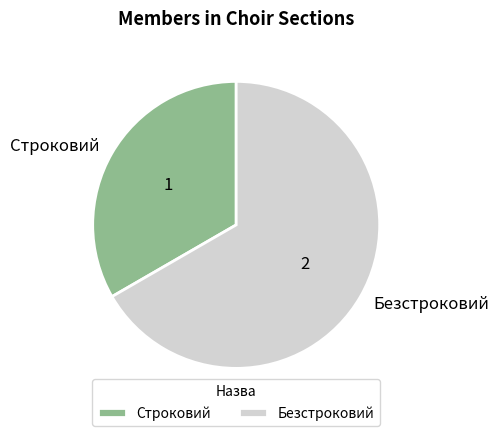

Rank the categories by value from highest to lowest.

Безстроковий, Строковий